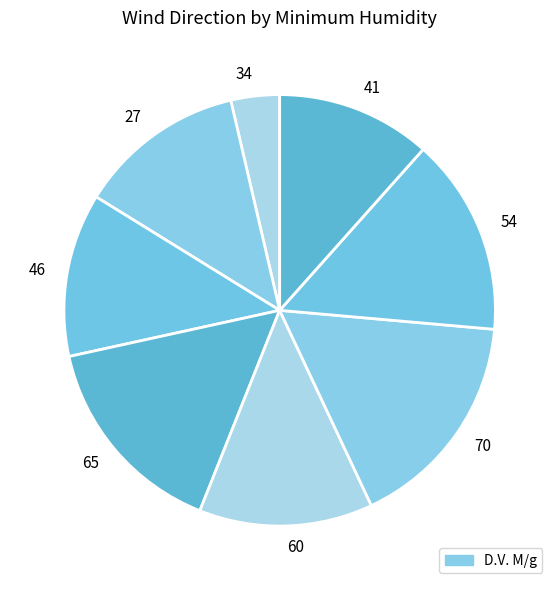

Count the number of slices in the pie.

8